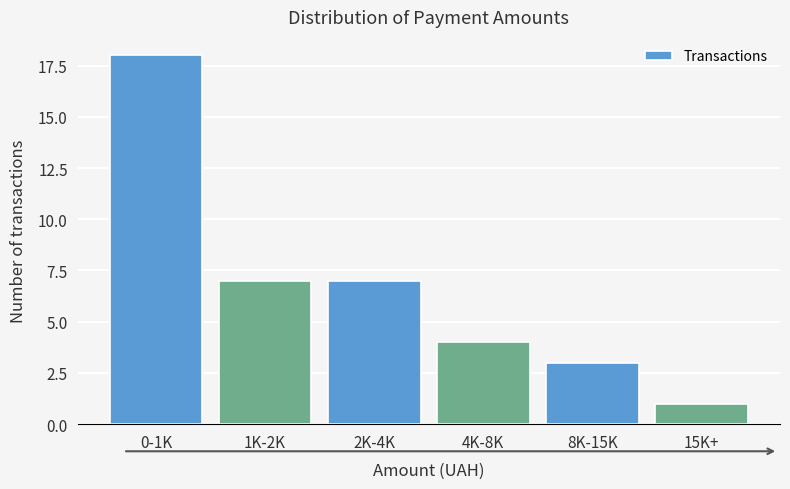

Reading left to right, list all the values displayed in this chart.

18	7	7	4	3	1